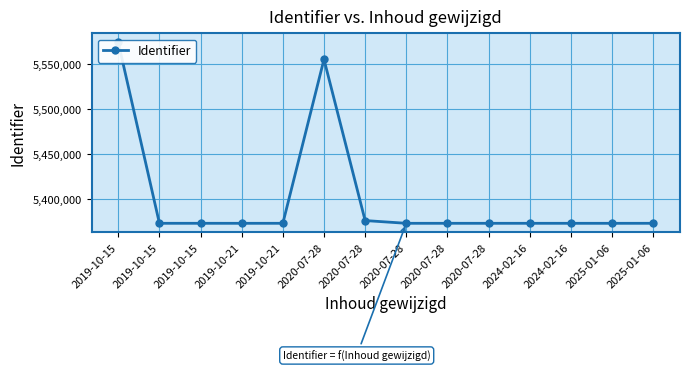

What is the label of the 13th point from the left?

2025-01-06